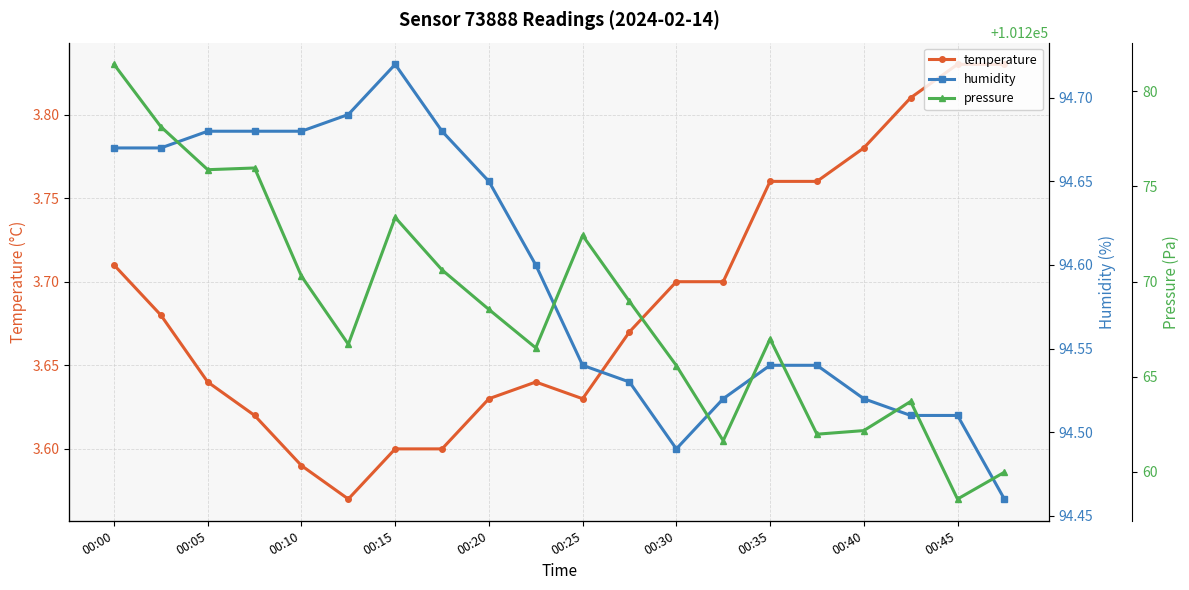

Which series has the largest total across all categories?

pressure